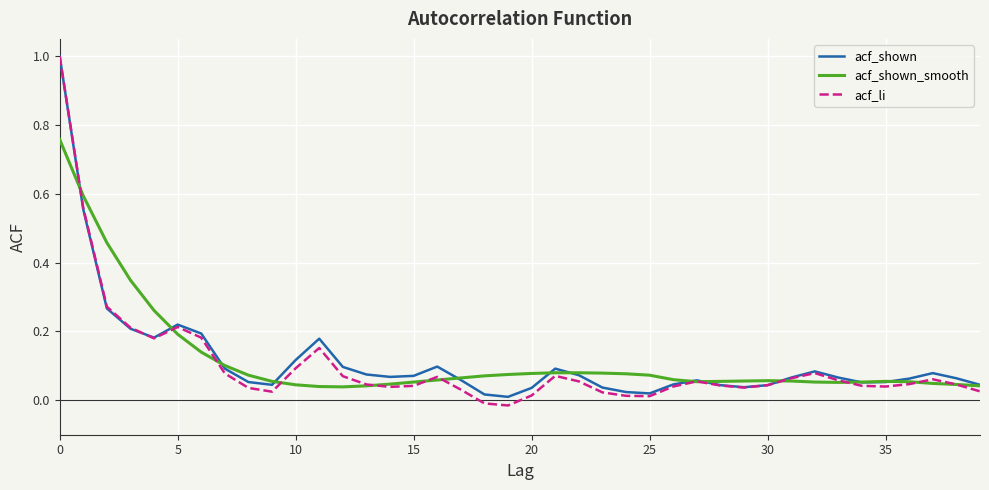

What is the maximum value shown in the chart?

1.0